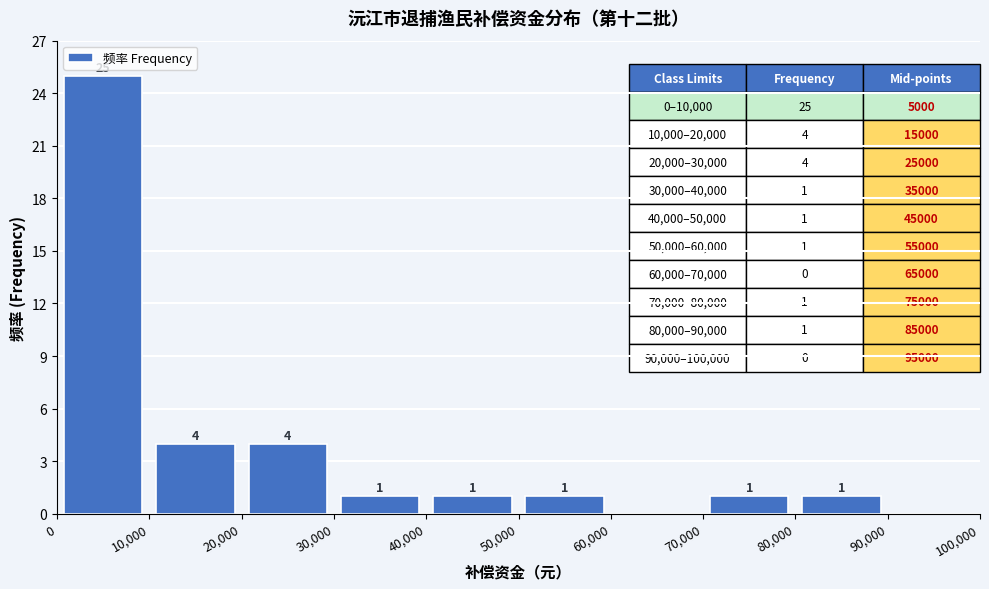

Over which range of the x-axis is the bar tallest?

0 to 10,000